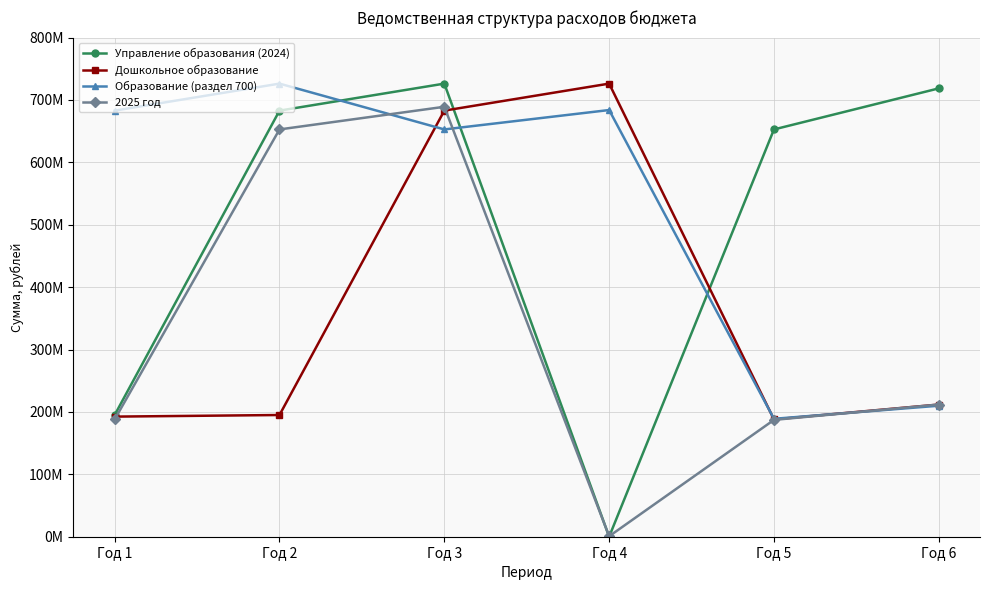

Which series has the largest range (max minus min)?

Управление образования (2024)